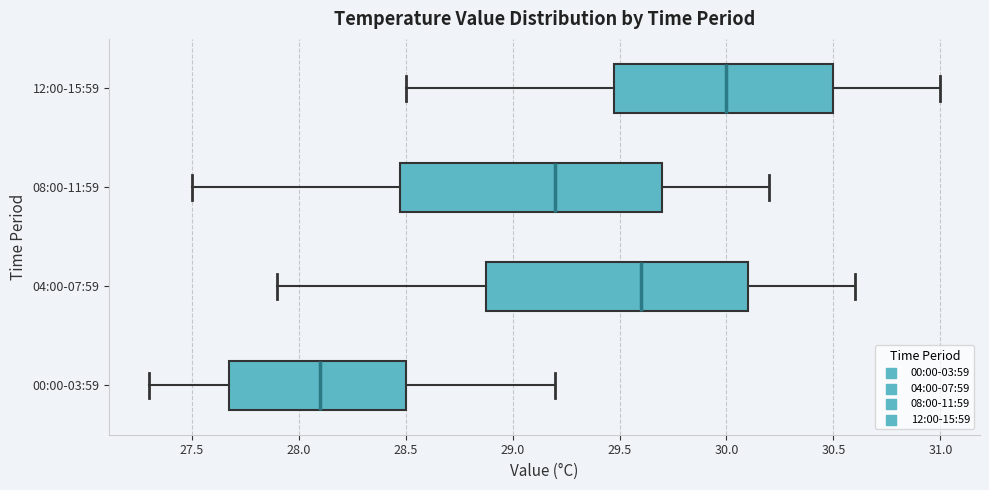

Which box's median line is the furthest to the left?

00:00-03:59